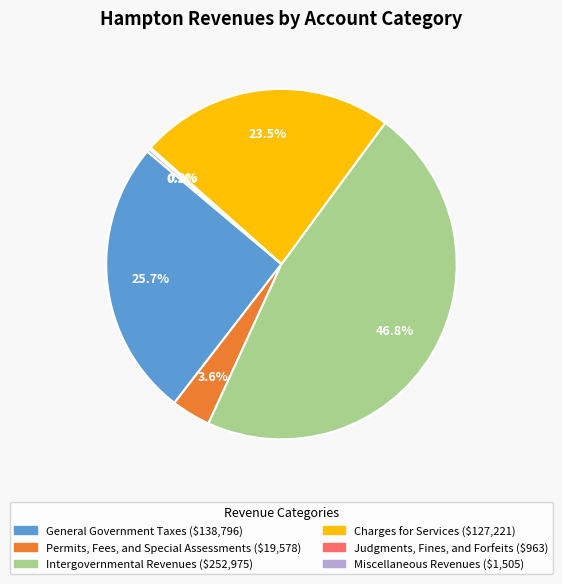

Which category has the biggest portion of the pie?

Intergovernmental Revenues